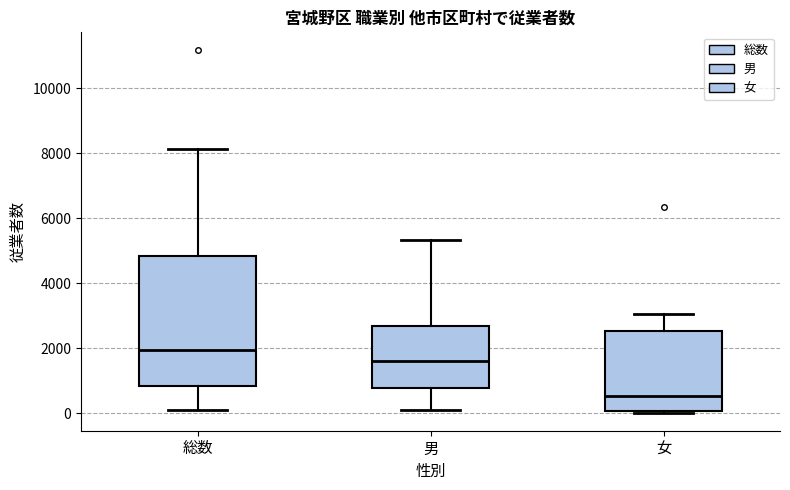

Where does the upper whisker of the box for 男 end on the y-axis? The values are not printed on the chart, so give them approximately, as read against the axis.

5400